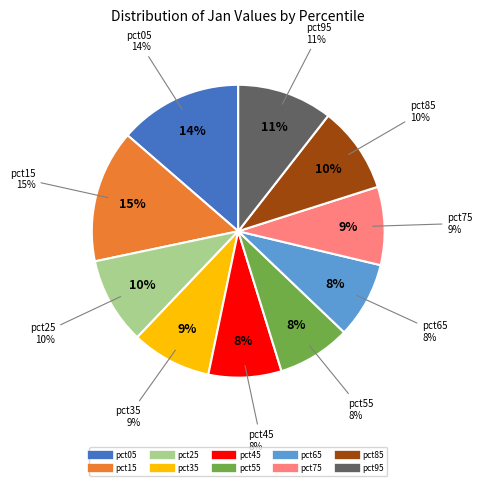

Which category has the smallest portion of the pie?

pct45